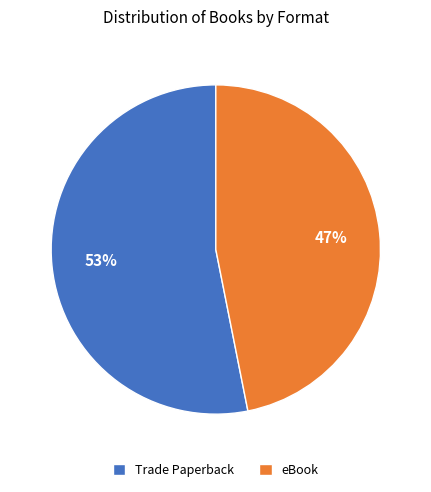

Which has a higher value, eBook or Trade Paperback?

Trade Paperback